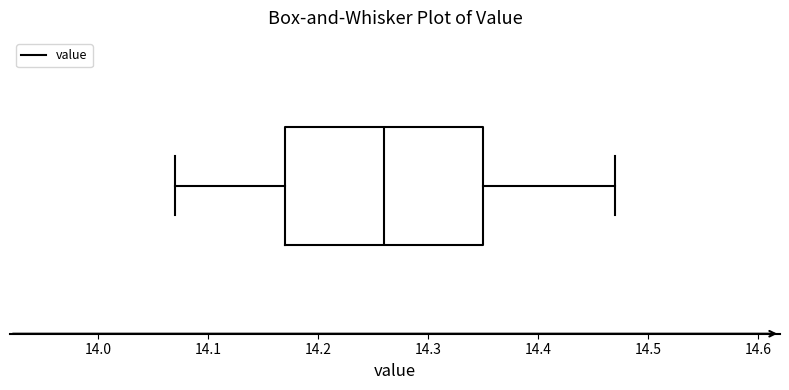

Where is the left edge of the box on the x-axis? The values are not printed on the chart, so give them approximately, as read against the axis.

14.17